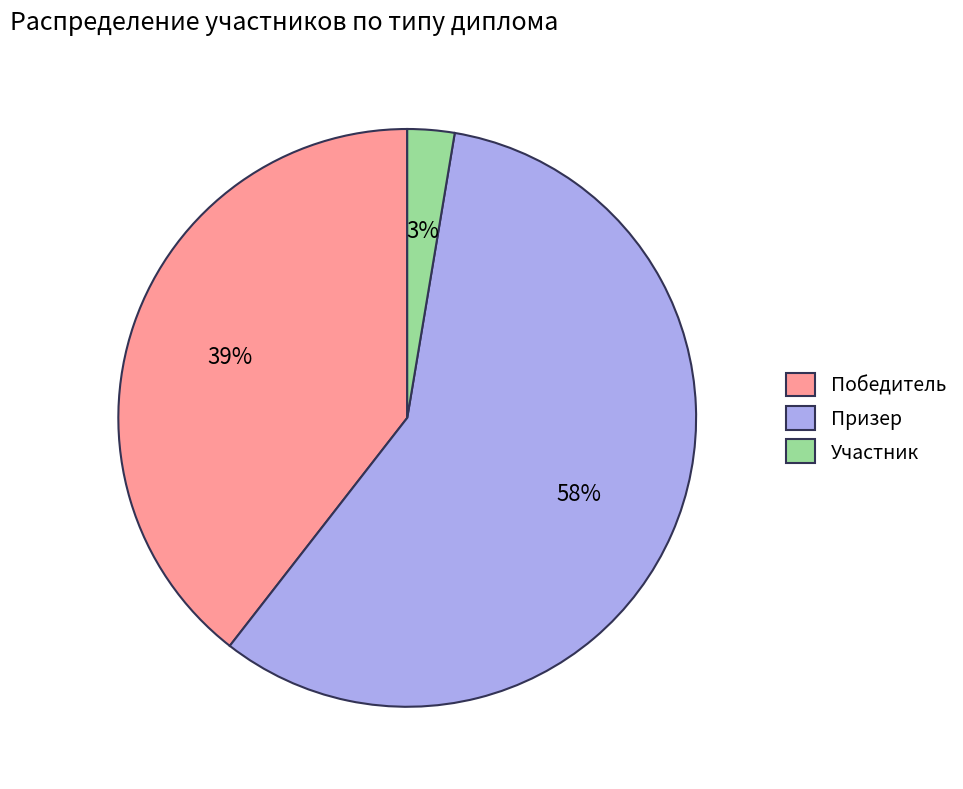

True or false: Участник accounts for 11% of the total.

False